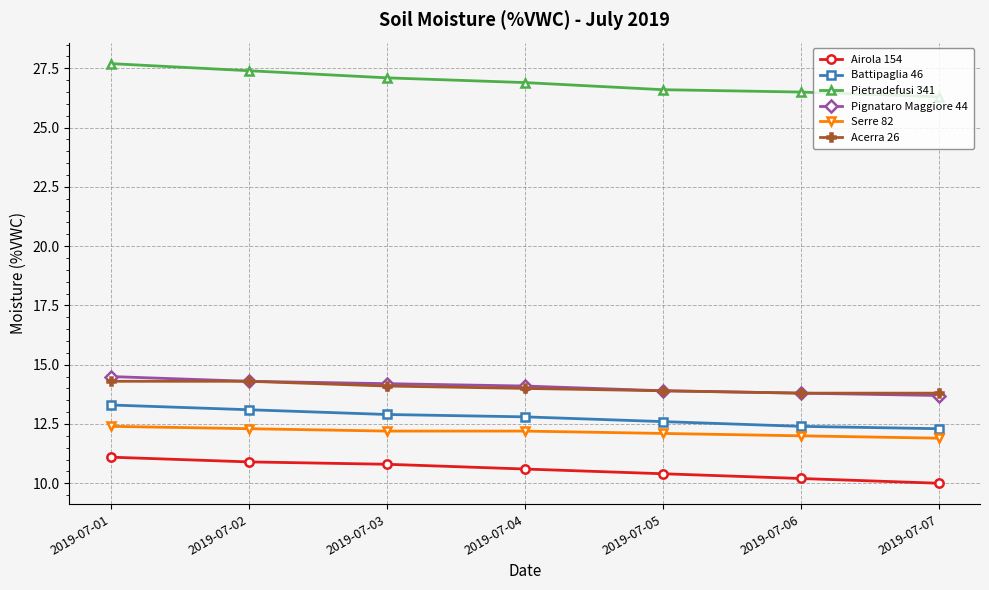

The value of Battipaglia 46 at 2019-07-05 is 8.0. True or false?

False